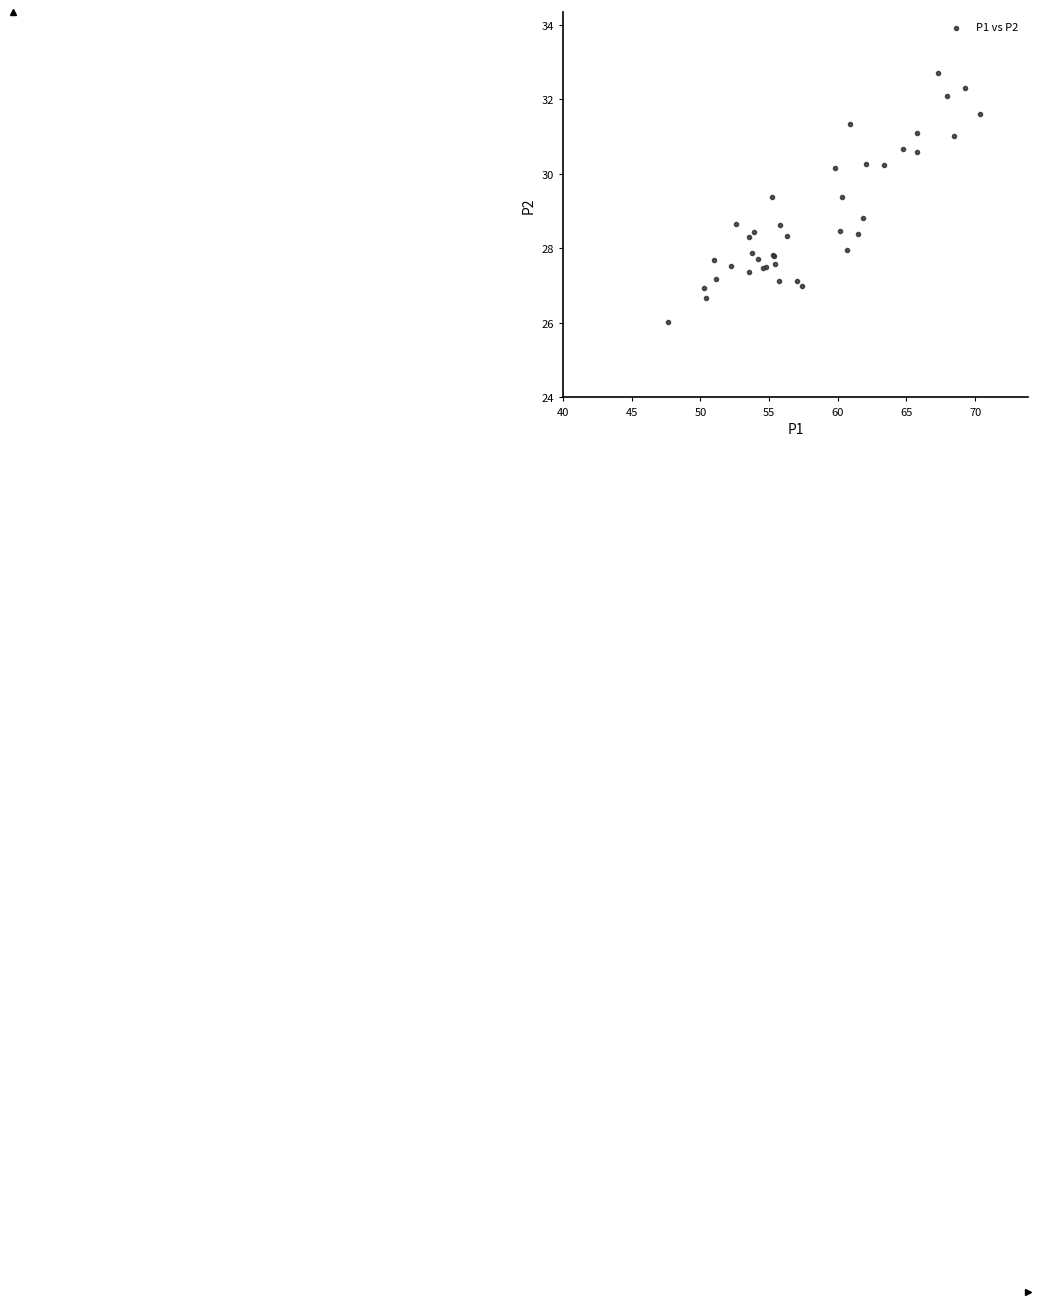

What Y value in the scatter plot is closest to 29?

28.8